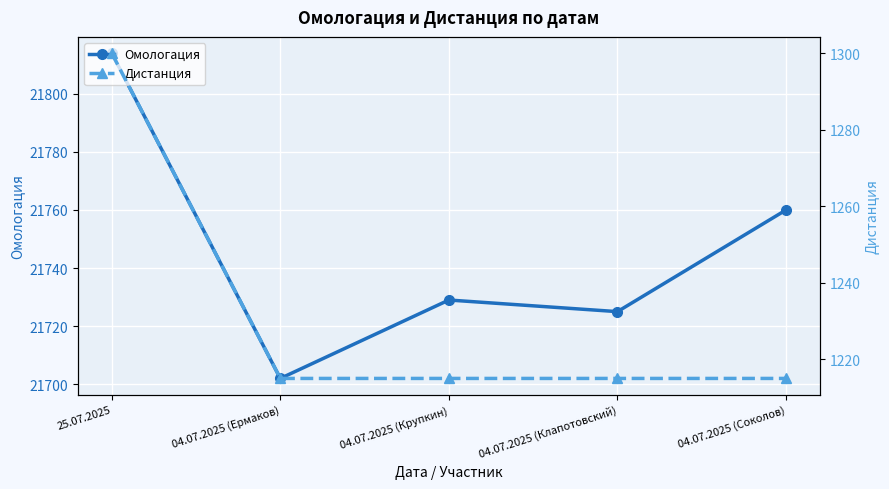

What is the value of the Омологация point at the 4th from the left?

21725